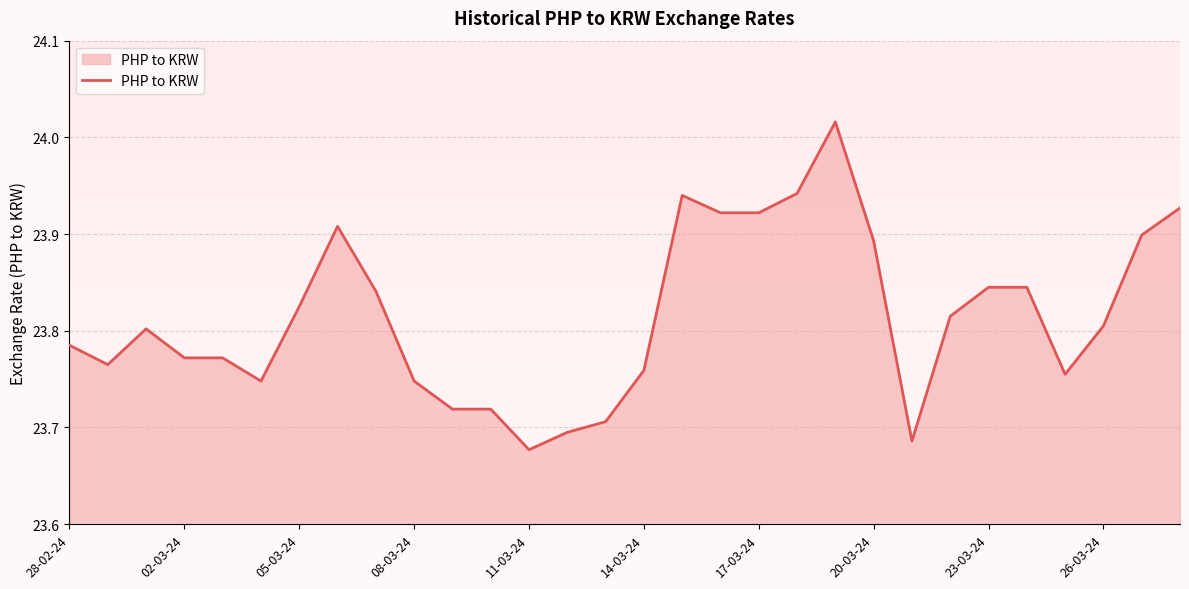

What is the difference between the maximum and minimum values?

0.3